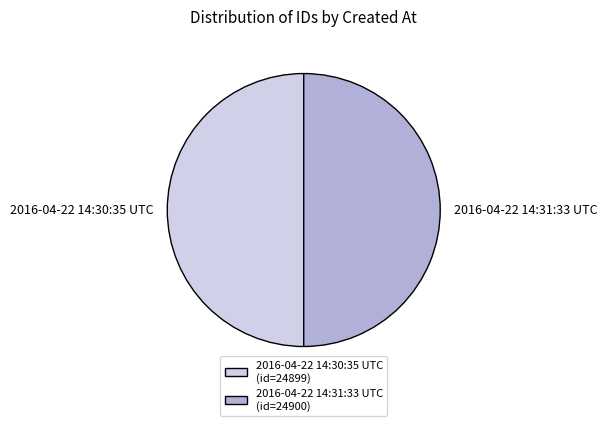

Approximately how many times larger is the value at 2016-04-22 14:31:33 UTC compared to 2016-04-22 14:30:35 UTC?

1.0